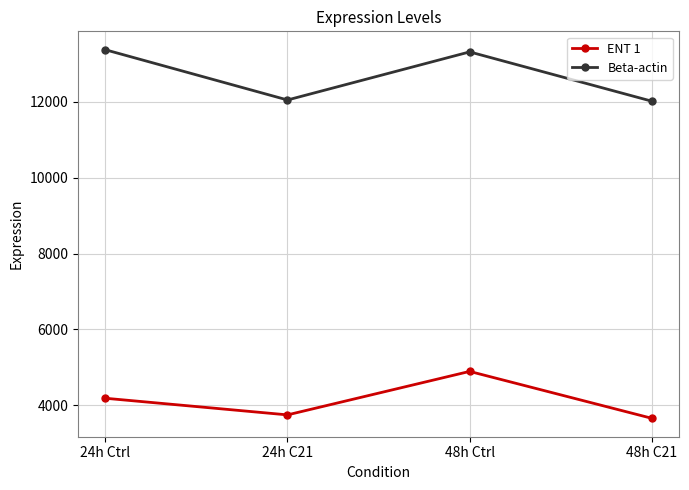

Read the ENT 1 value at 48h Ctrl.

4888.8